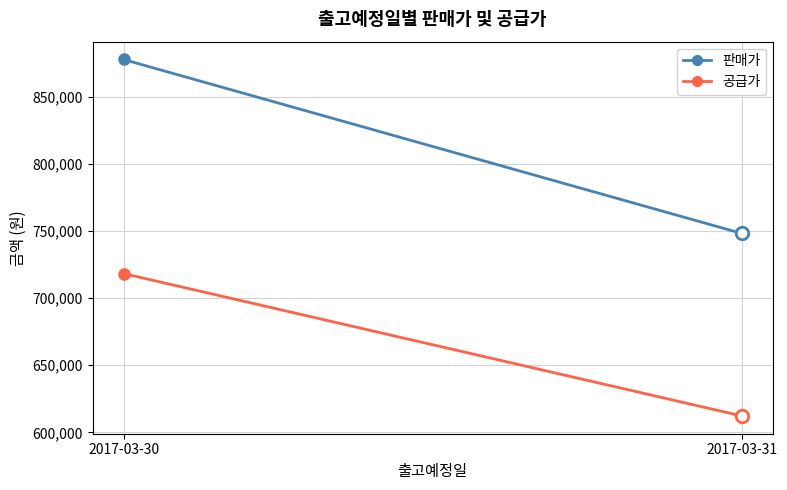

What is the difference between the maximum and minimum values in the 판매가 series?

129714.3